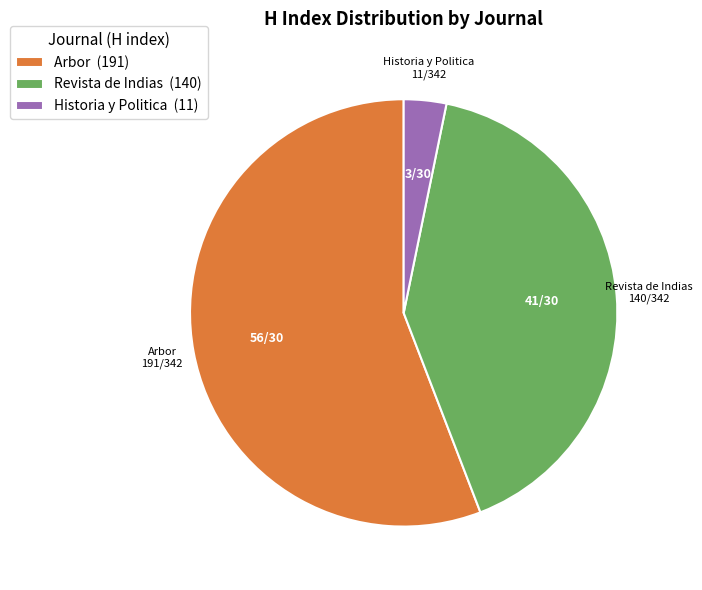

Is the sum of Arbor (191) and Revista de Indias (140) greater than half?

Yes